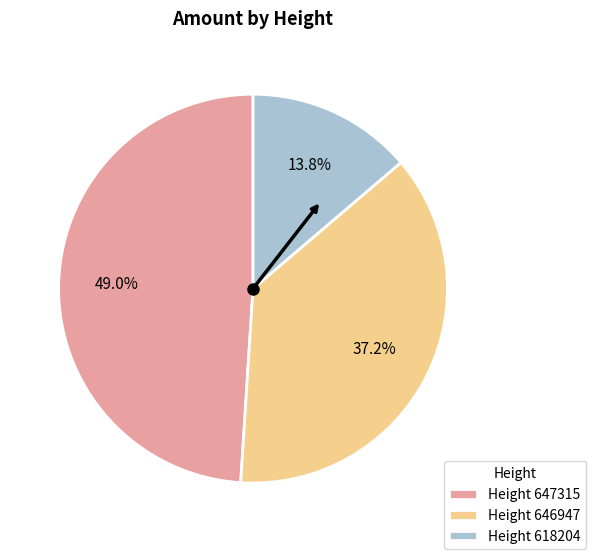

Which category has the smallest portion of the pie?

Height 618204